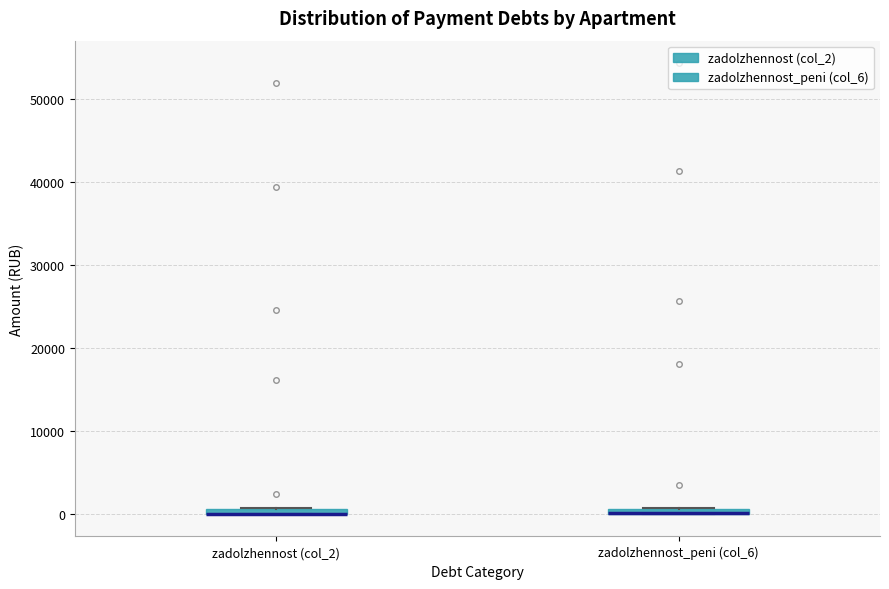

Where is the lower edge of the box for zadolzhennost_peni (col_6) on the y-axis? The values are not printed on the chart, so give them approximately, as read against the axis.

0